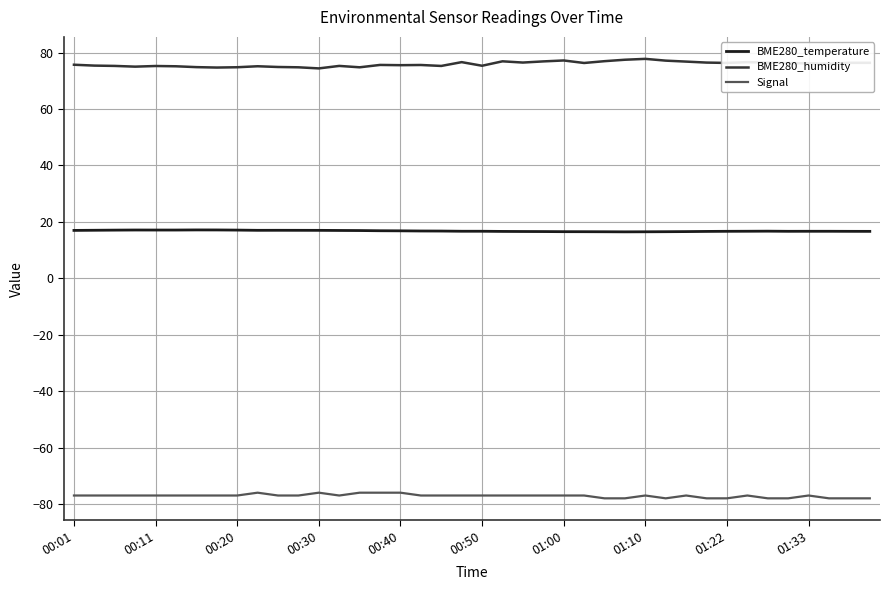

What is the minimum value for BME280_humidity?

74.4